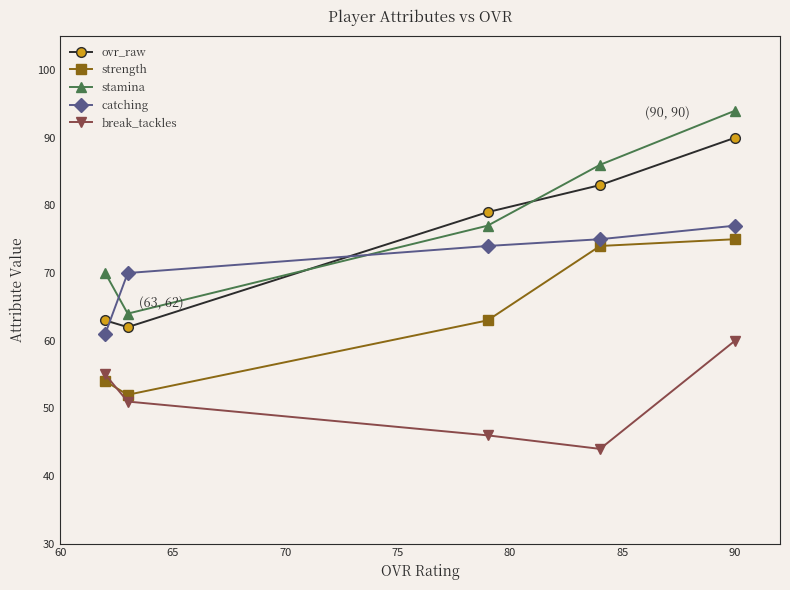

What is the sum of all catching values?

357